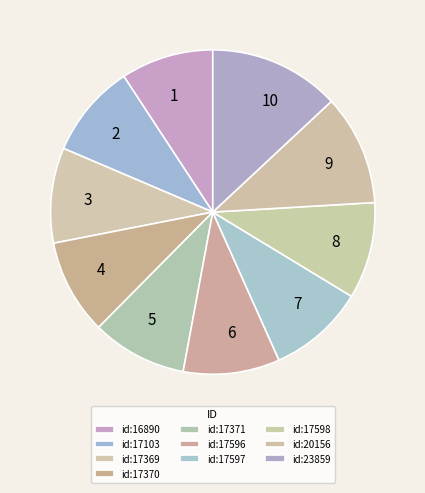

Does id:17370 account for over 50% of the chart?

No